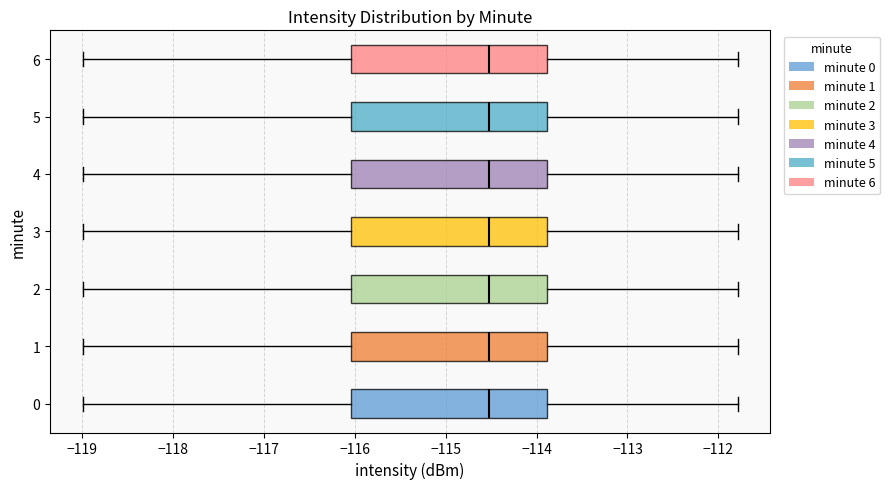

Reading bottom to top, transcribe this box plot: for each box, give where its median line is, the range the box spans, and where its two whiskers end, as read against the x-axis. The values are not printed on the chart, so give them approximately, as read against the axis.

0: median -114.5, box -116.0 to -113.9, whiskers -119.0 to -111.8
1: median -114.5, box -116.0 to -113.9, whiskers -119.0 to -111.8
2: median -114.5, box -116.0 to -113.9, whiskers -119.0 to -111.8
3: median -114.5, box -116.0 to -113.9, whiskers -119.0 to -111.8
4: median -114.5, box -116.0 to -113.9, whiskers -119.0 to -111.8
5: median -114.5, box -116.0 to -113.9, whiskers -119.0 to -111.8
6: median -114.5, box -116.0 to -113.9, whiskers -119.0 to -111.8